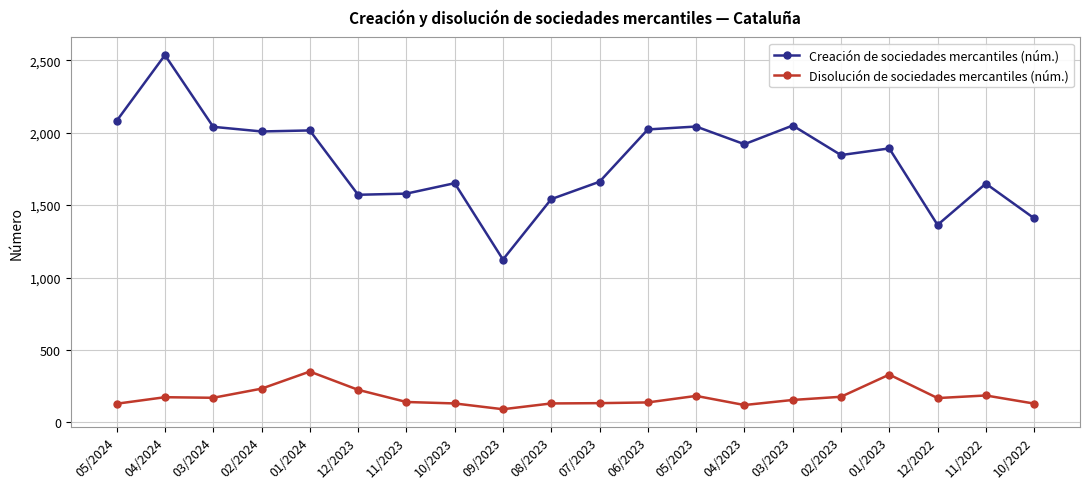

List the series in order of their peak value, lowest first.

Disolución de sociedades mercantiles (núm.), Creación de sociedades mercantiles (núm.)